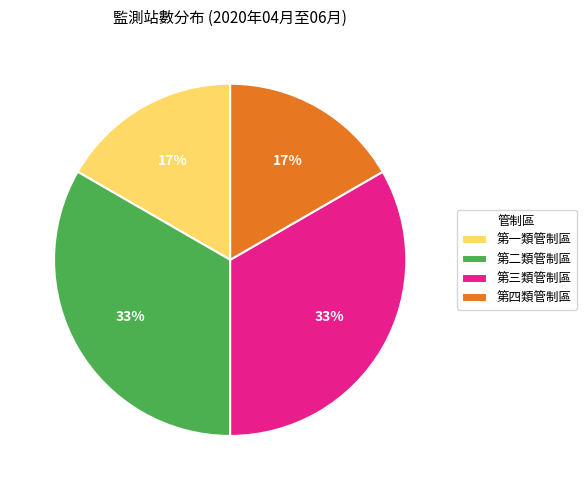

To the nearest percent, what portion does 第二類管制區 represent?

33%